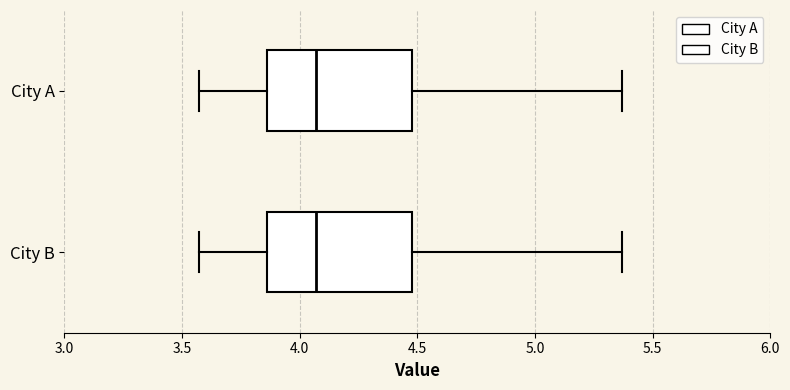

Where is the right edge of the box for City B on the x-axis? The values are not printed on the chart, so give them approximately, as read against the axis.

4.50